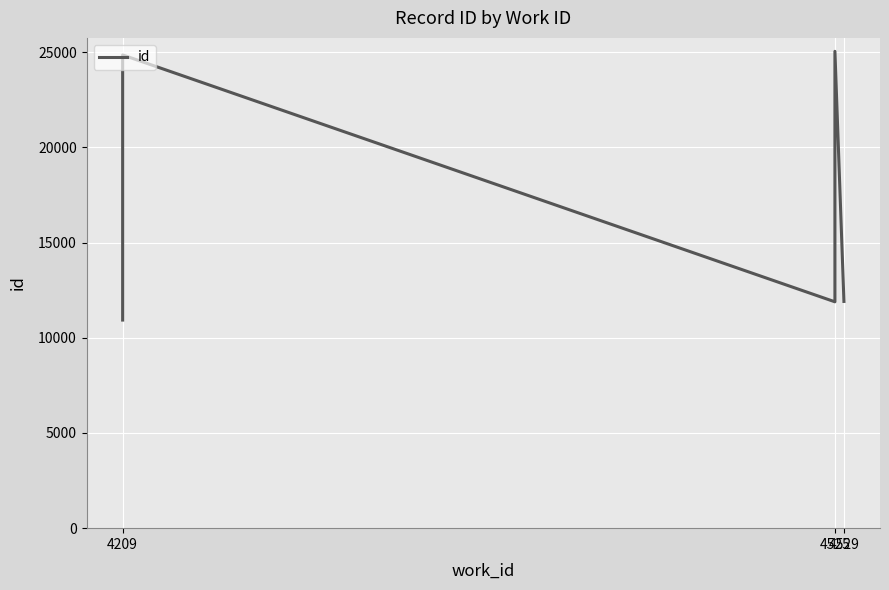

What is the change in value from 4209 to 4525?

+13922